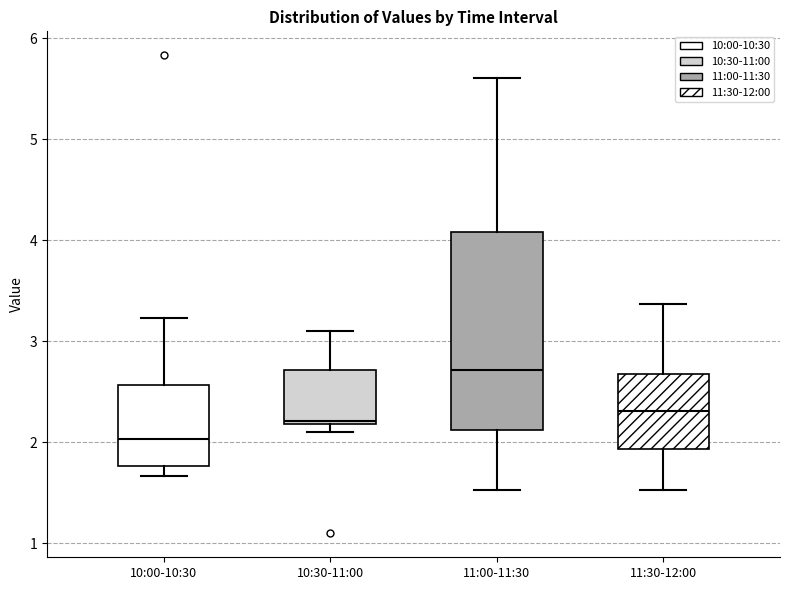

Where does the lower whisker of the box for 10:00-10:30 end on the y-axis? The values are not printed on the chart, so give them approximately, as read against the axis.

1.7